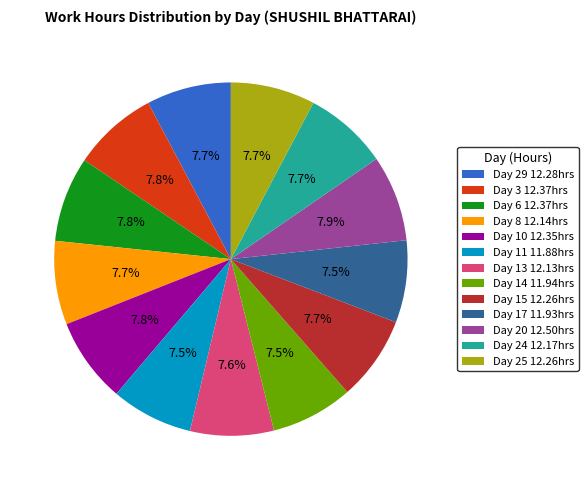

To the nearest percent, what portion does Day 25 represent?

8%